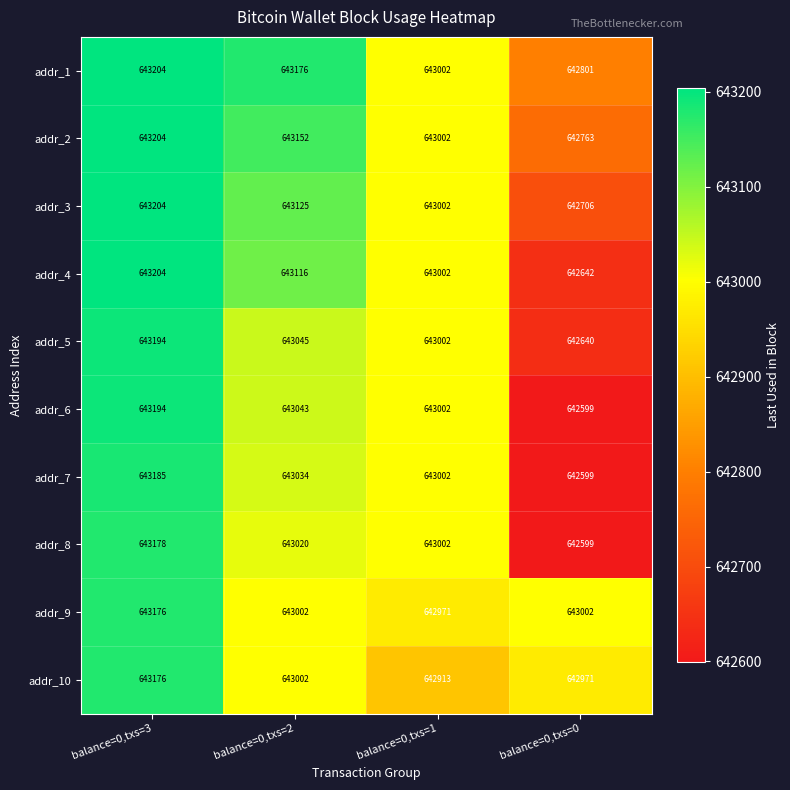

What is the minimum value shown in the chart?

642599